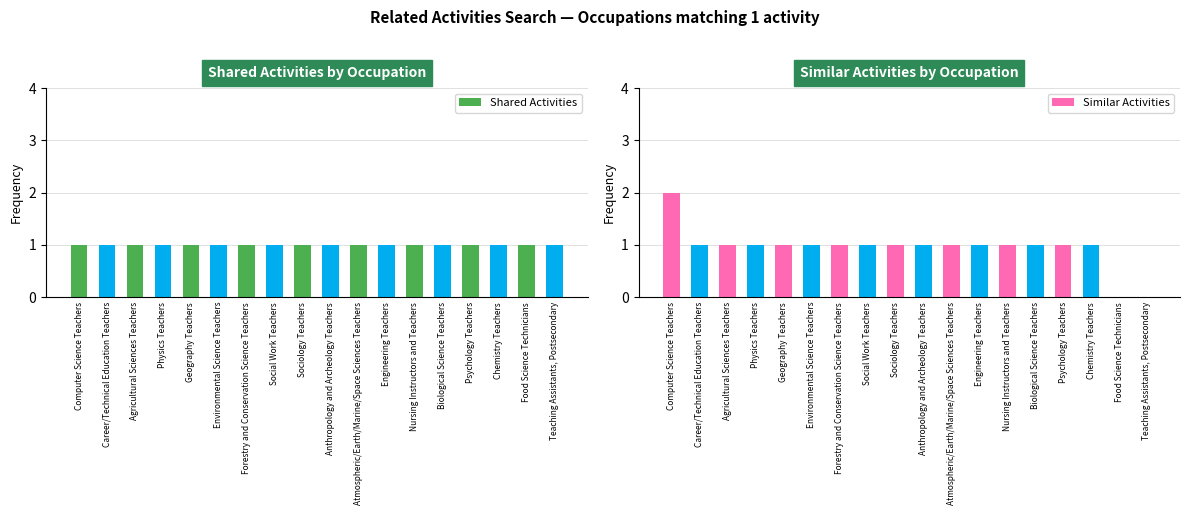

Is the value of Shared Activities at Career/Technical Education Teachers greater than the value of Similar Activities at Geography Teachers?

No